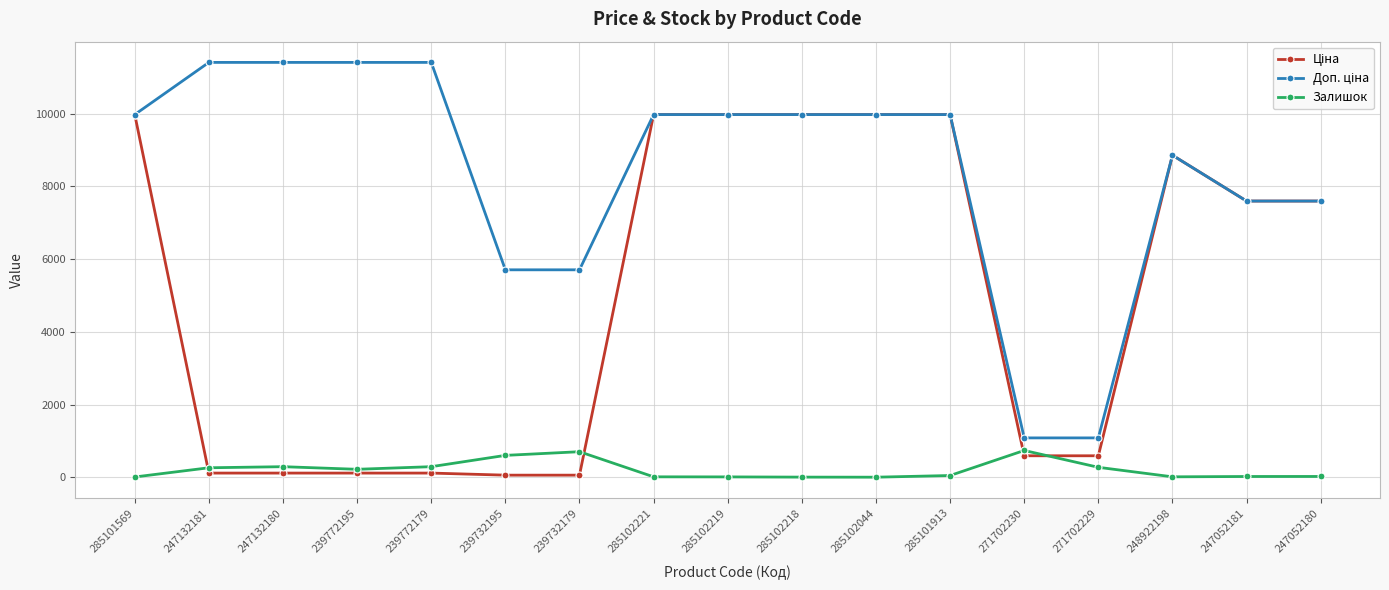

True or false: Залишок has more than 1 points higher than both neighbors.

True